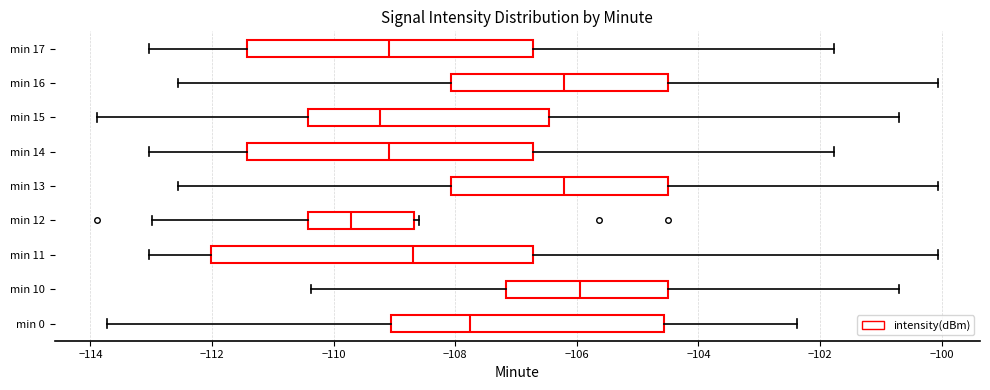

Where does the median line of the box for min 15 sit on the x-axis? The values are not printed on the chart, so give them approximately, as read against the axis.

-109.2